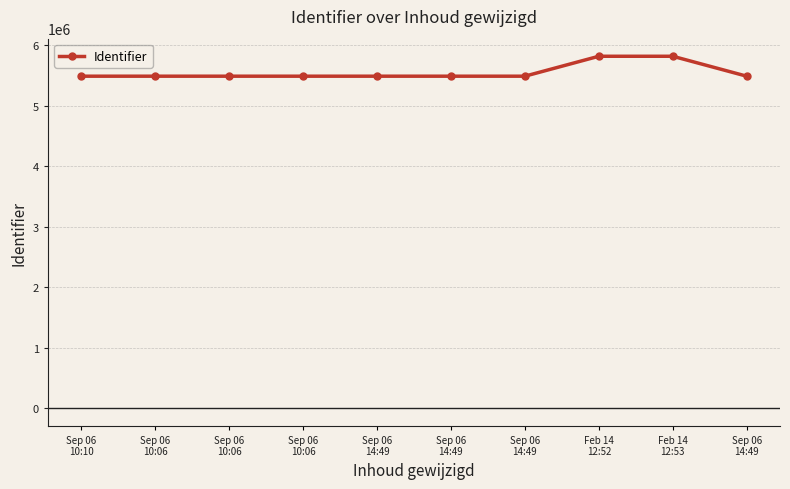

What is the change in value from Sep 06
10:06 to Sep 06
14:49?

+10